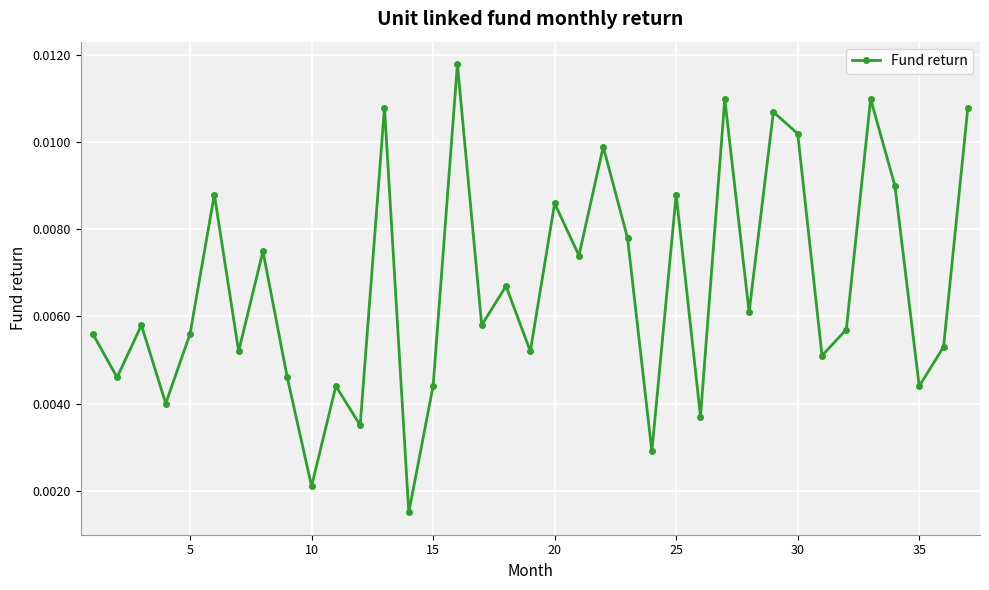

How many interior local valleys (lower than both neighbors) does the data have?

14